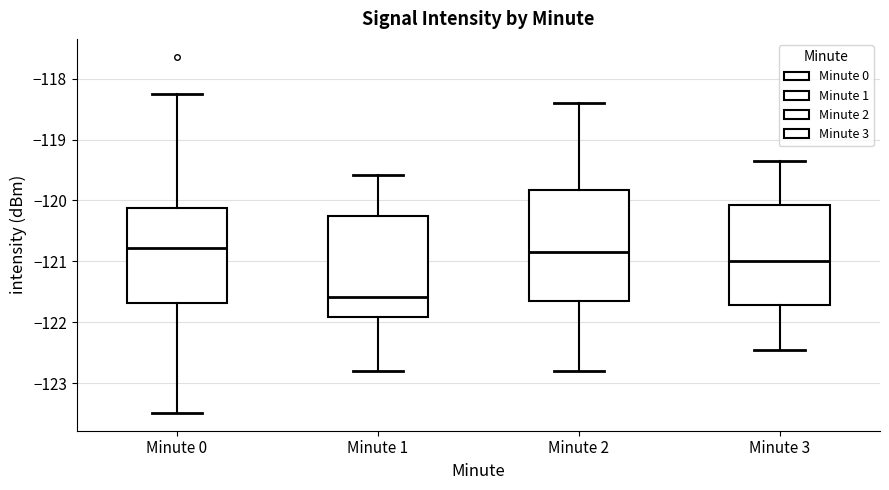

Which box is the tallest, from its lower edge to its upper edge?

Minute 2